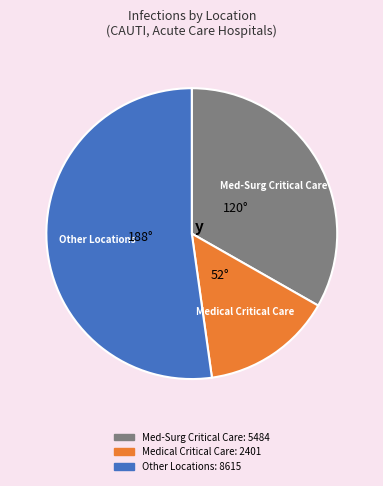

Is there a majority slice in this chart?

Yes